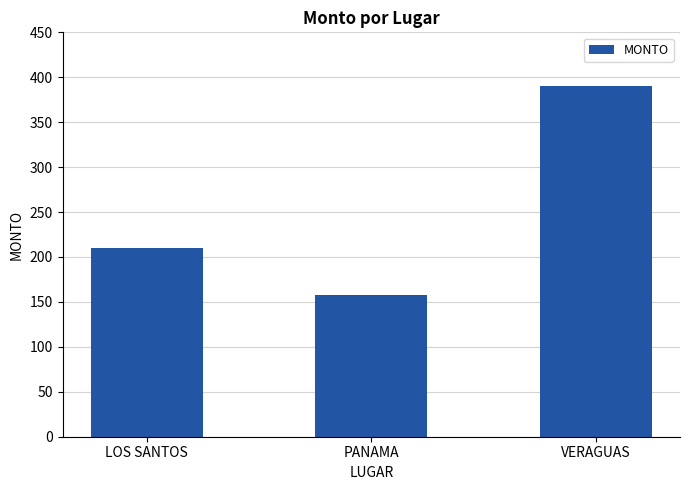

Reading left to right, what are all the values shown in this chart?

LOS SANTOS=210.0	PANAMA=157.5	VERAGUAS=390.0